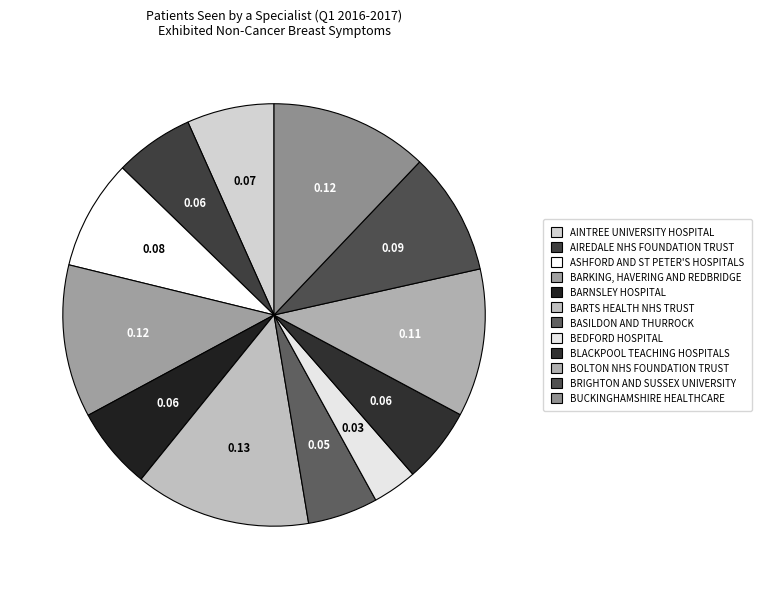

What is the ratio of the value at BUCKINGHAMSHIRE HEALTHCARE to the value at BEDFORD HOSPITAL?

3.5